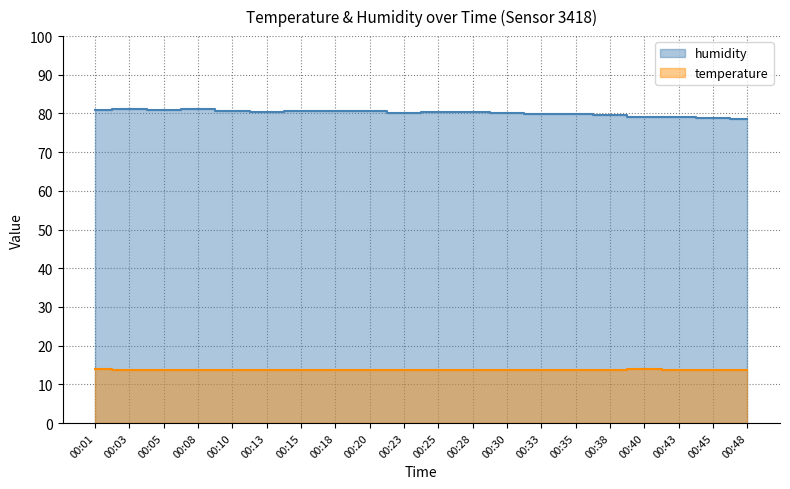

In humidity, how many points are lower than both neighbors (excluding endpoints)?

3